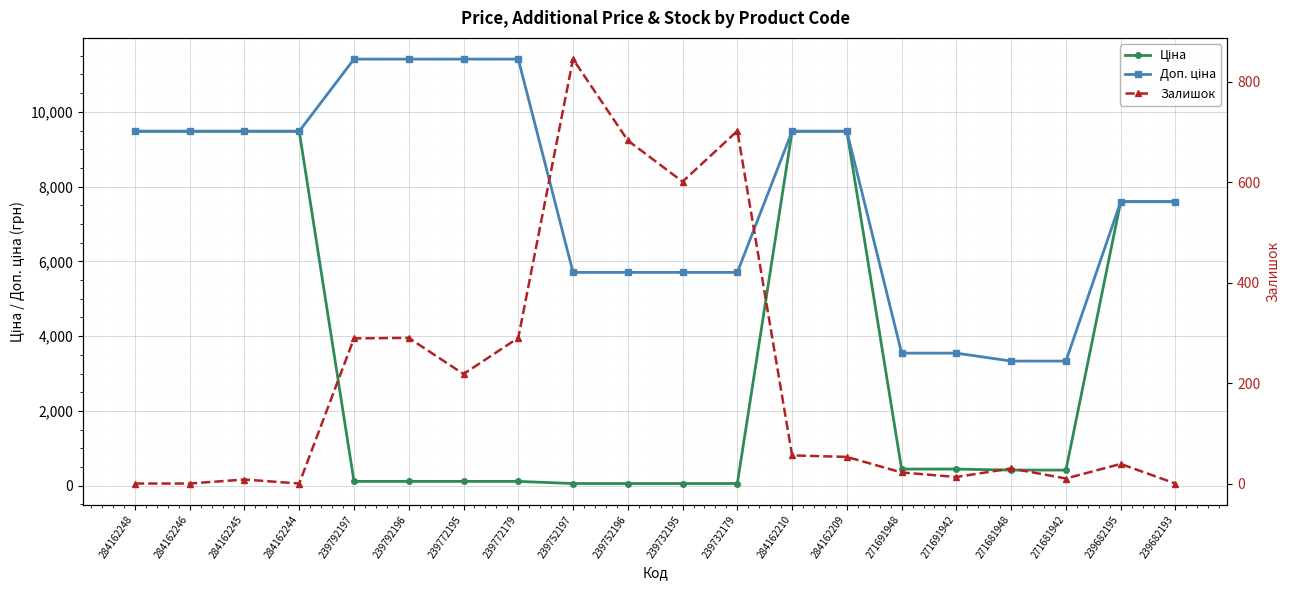

What is the sum of the Доп. ціна values at 239792196 and 239732195?

17115.0